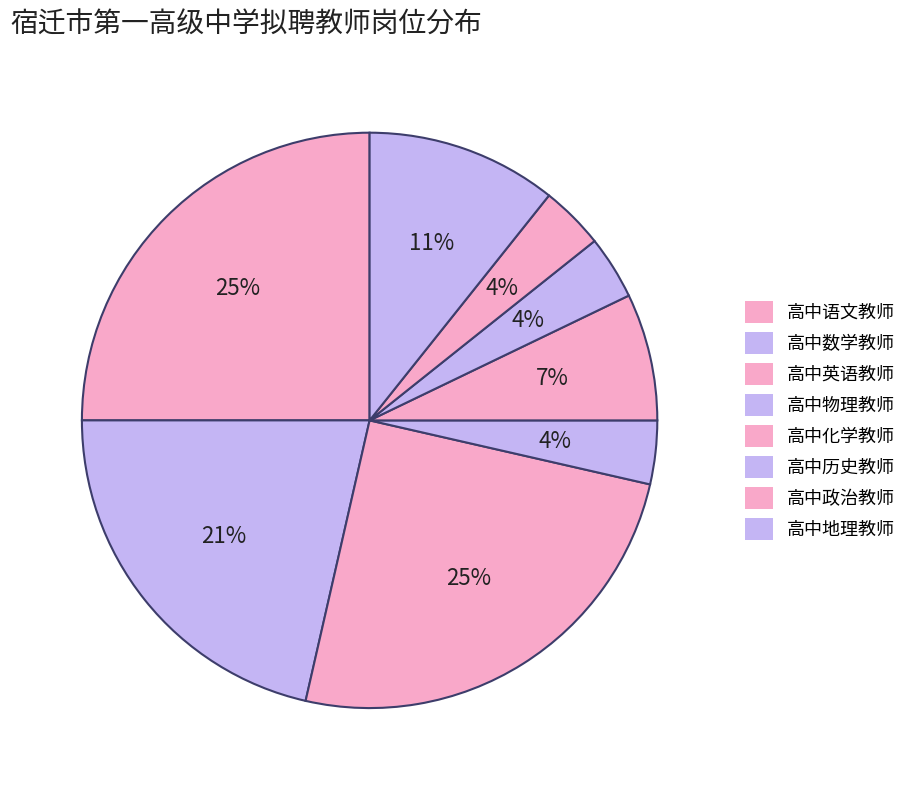

How much of the chart is everything except 高中政治教师?

96.4%